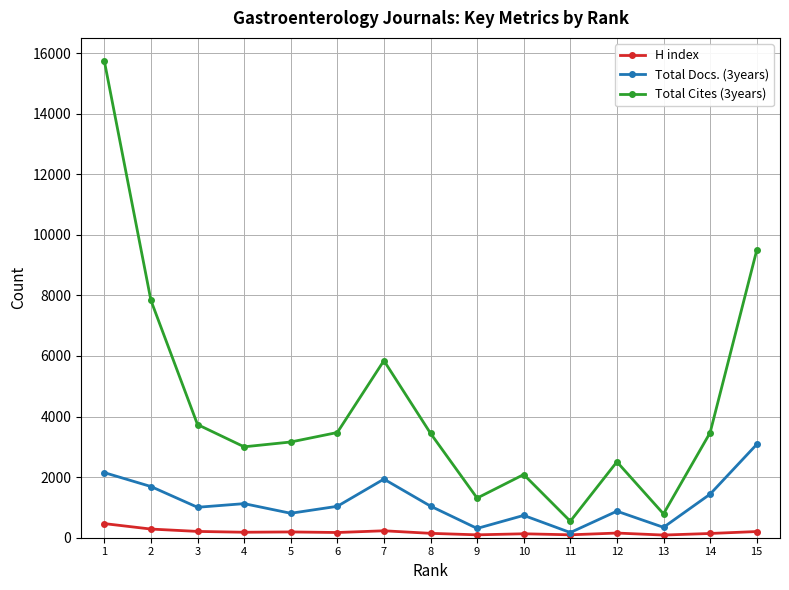

List the series in order of their overall mean, lowest first.

H index, Total Docs. (3years), Total Cites (3years)